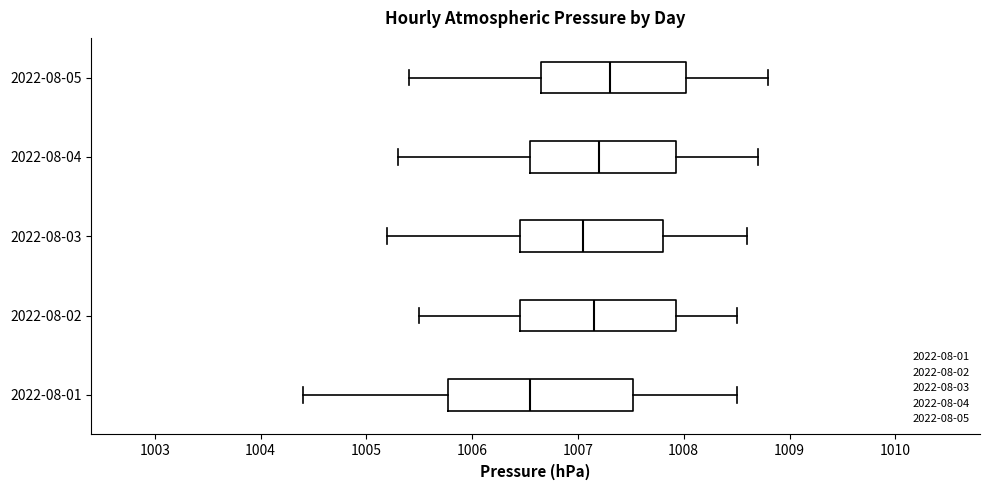

Reading bottom to top, transcribe this box plot: for each box, give where its median line is, the range the box spans, and where its two whiskers end, as read against the x-axis. The values are not printed on the chart, so give them approximately, as read against the axis.

2022-08-01: median 1006.6, box 1005.8 to 1007.5, whiskers 1004.4 to 1008.5
2022-08-02: median 1007.2, box 1006.5 to 1007.9, whiskers 1005.5 to 1008.5
2022-08-03: median 1007.1, box 1006.5 to 1007.8, whiskers 1005.2 to 1008.6
2022-08-04: median 1007.2, box 1006.6 to 1007.9, whiskers 1005.3 to 1008.7
2022-08-05: median 1007.3, box 1006.7 to 1008.0, whiskers 1005.4 to 1008.8